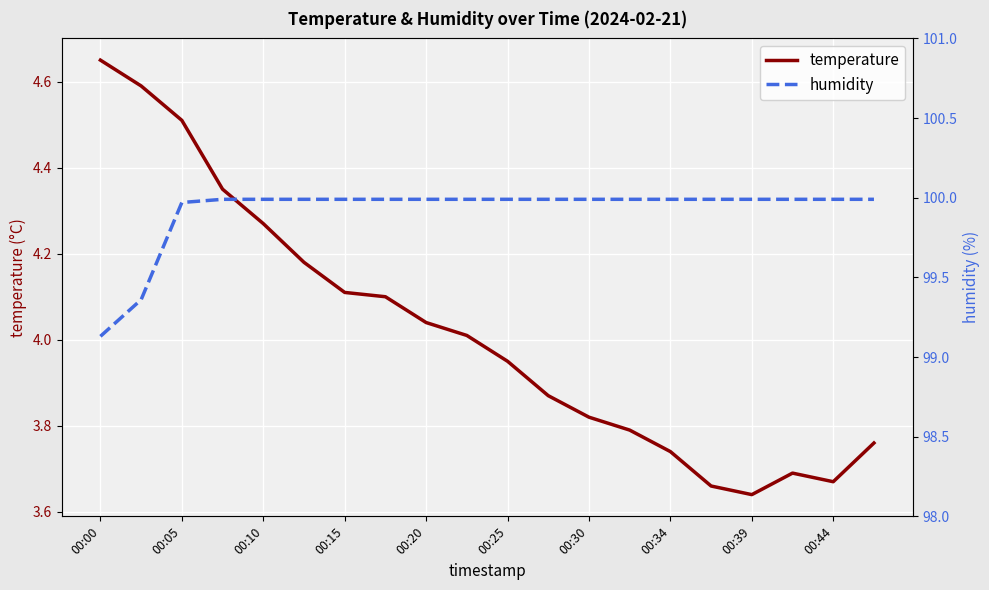

Is this an area chart (filled region under the line)?

No